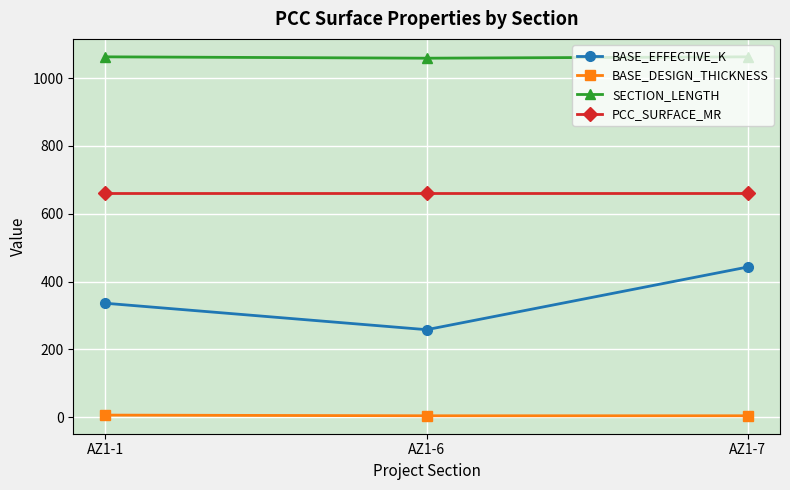

How many data points in BASE_DESIGN_THICKNESS are above 4?

1